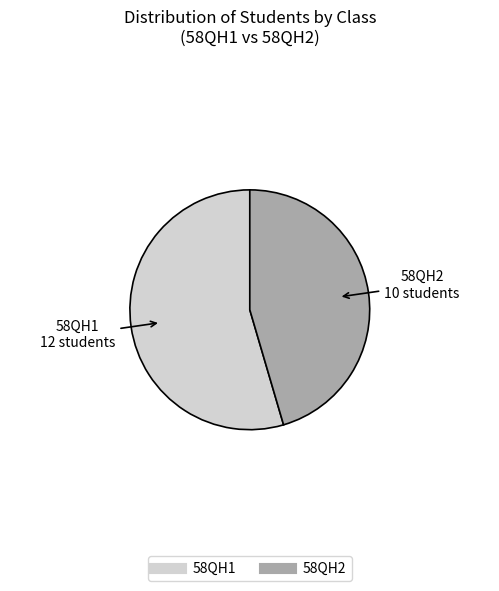

Which category has the biggest portion of the pie?

58QH1